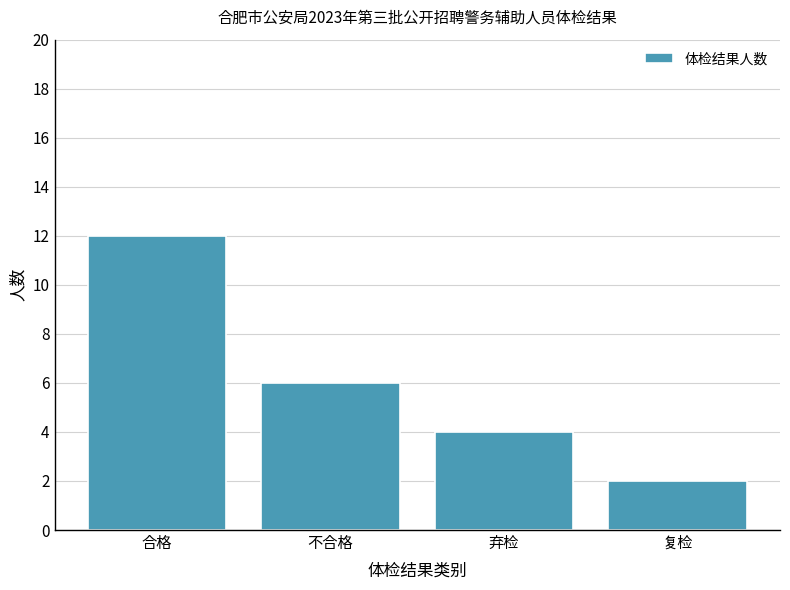

Reading right to left, transcribe all the data shown in this chart.

复检=2	弃检=4	不合格=6	合格=12